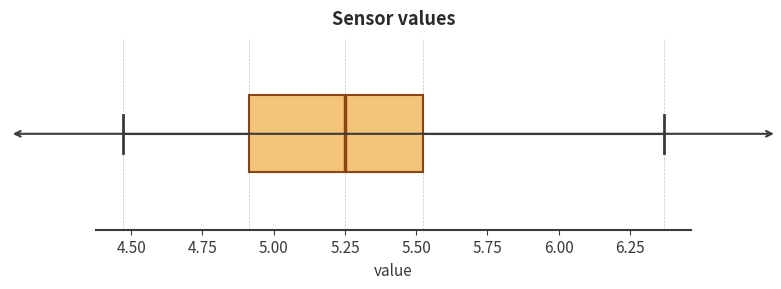

Where is the left edge of the box on the x-axis? The values are not printed on the chart, so give them approximately, as read against the axis.

4.90